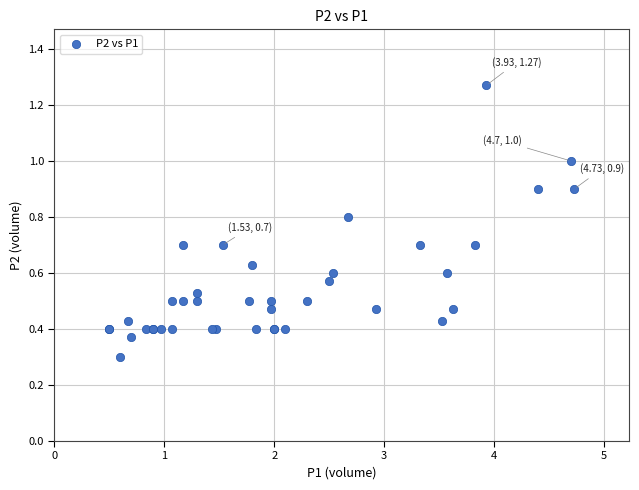

What Y value in the scatter plot is closest to 0?

0.3